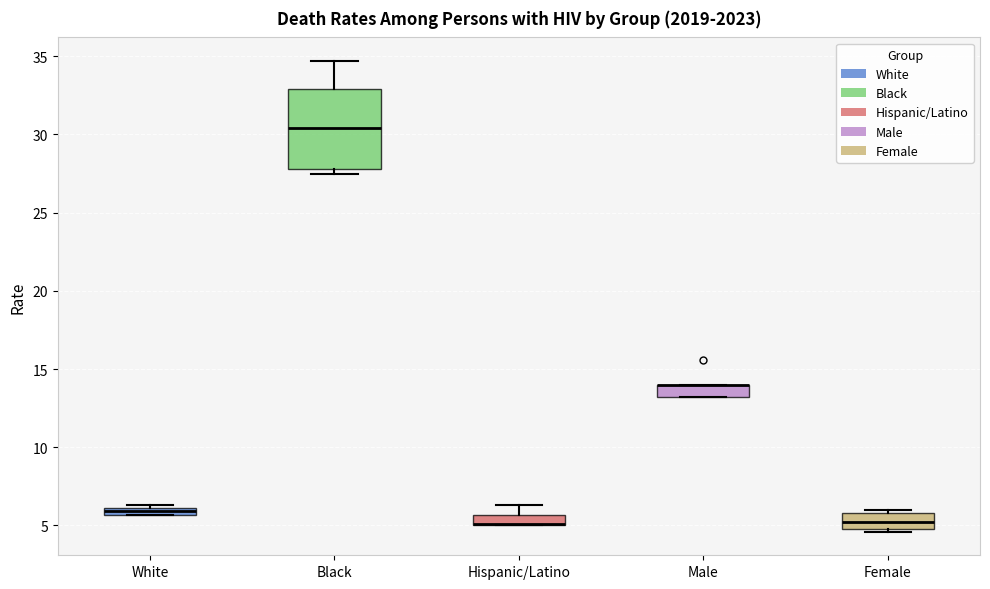

Where does the upper whisker of the box for Black end on the y-axis? The values are not printed on the chart, so give them approximately, as read against the axis.

34.5